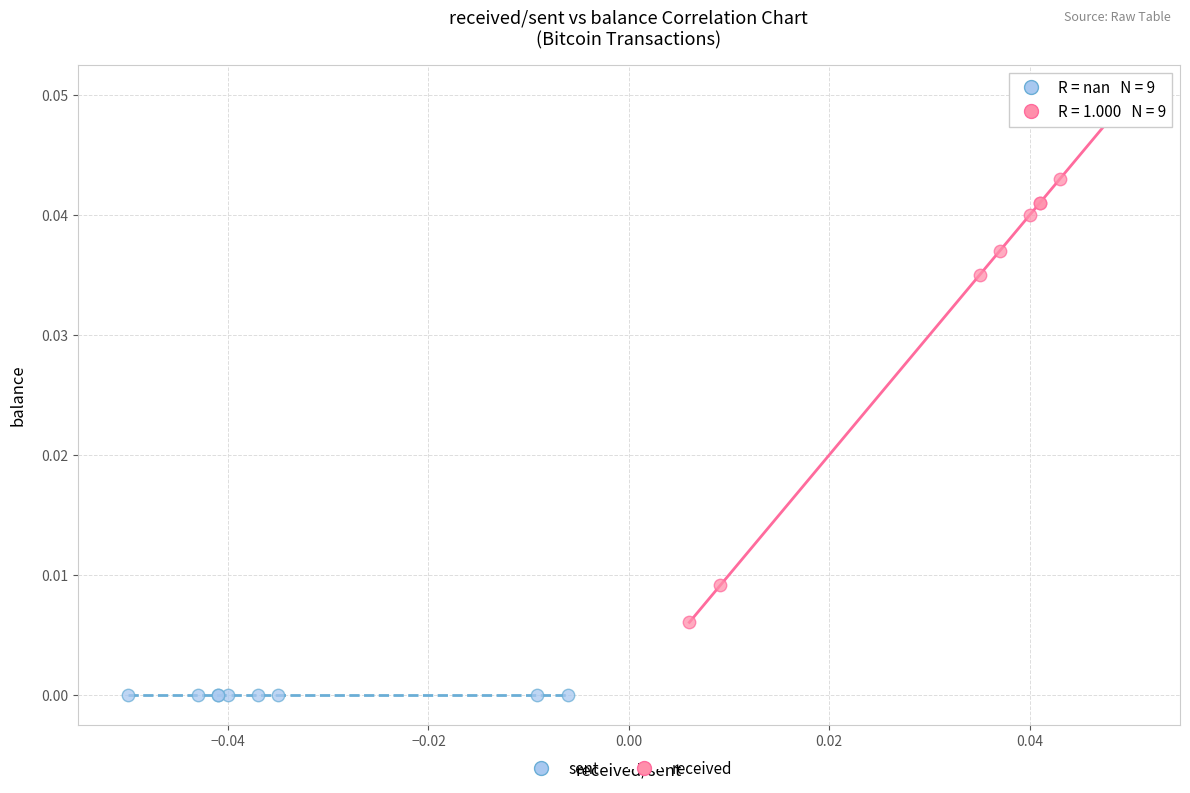

Which series reaches the maximum Y coordinate?

received